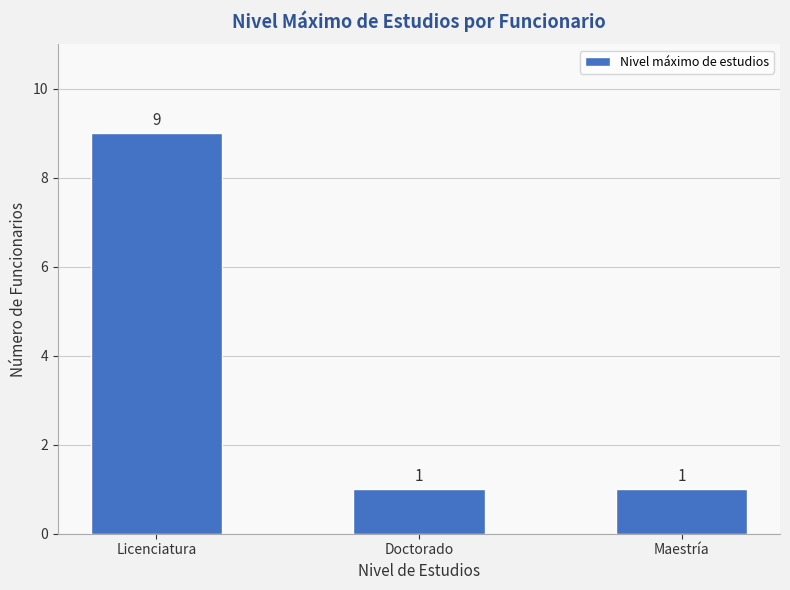

What value does the data have at Licenciatura?

9